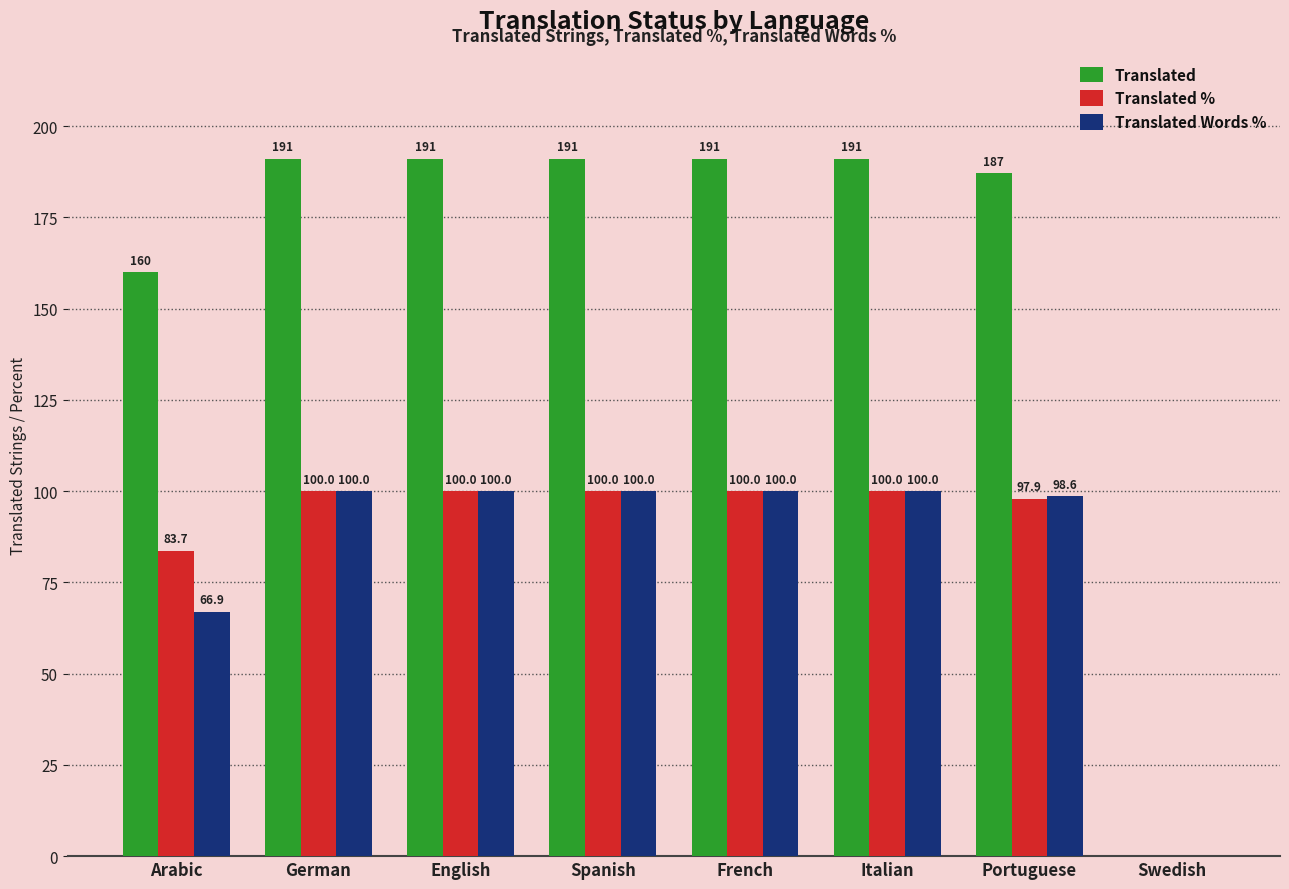

The Translated series shows 297.8 at French. True or false?

False